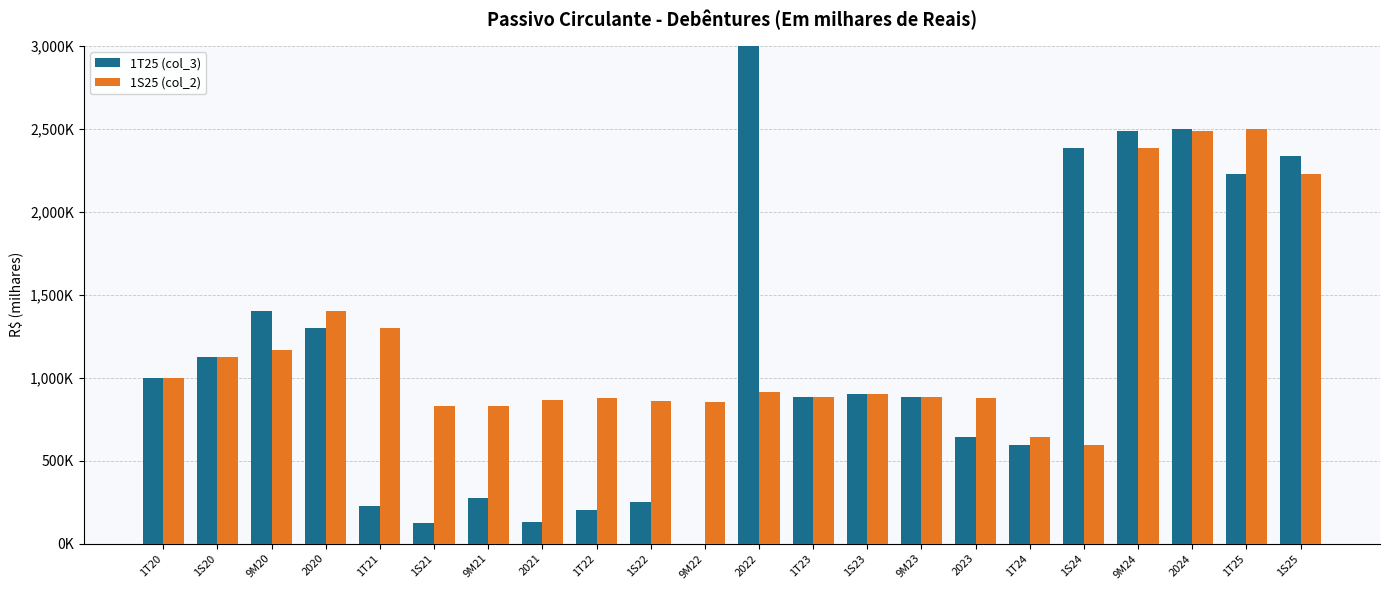

Are the bars horizontal?

No